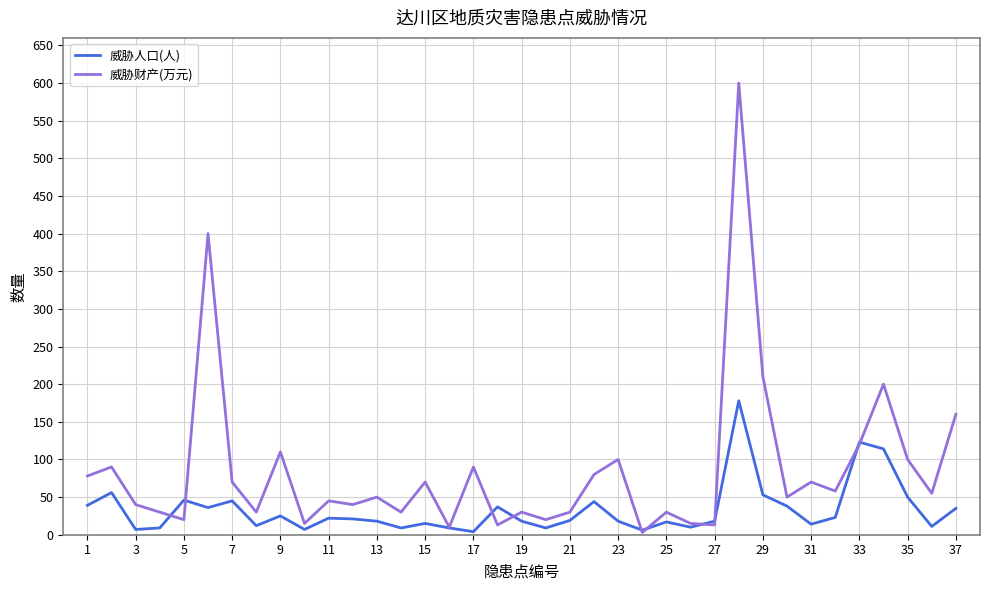

List the series in order of their peak value, lowest first.

威胁人口(人), 威胁财产(万元)